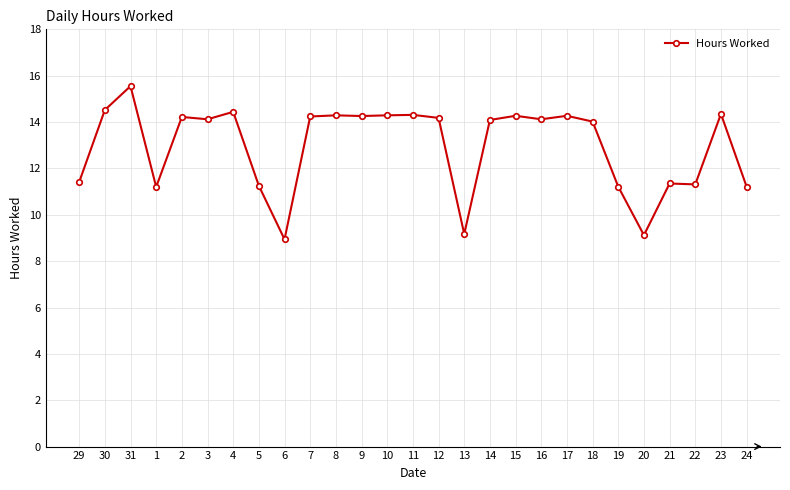

What is the label of the 25th point from the left?

22